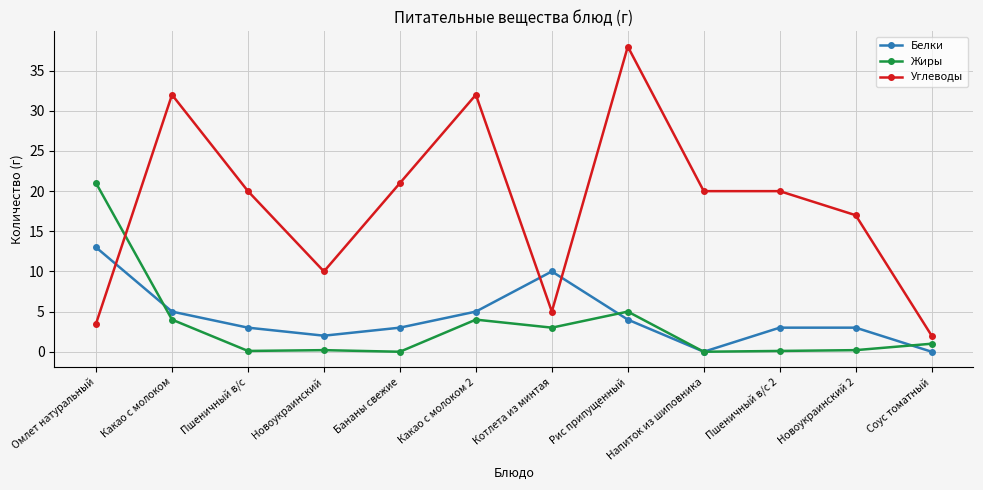

Where does the Жиры series first go above 1?

Омлет натуральный